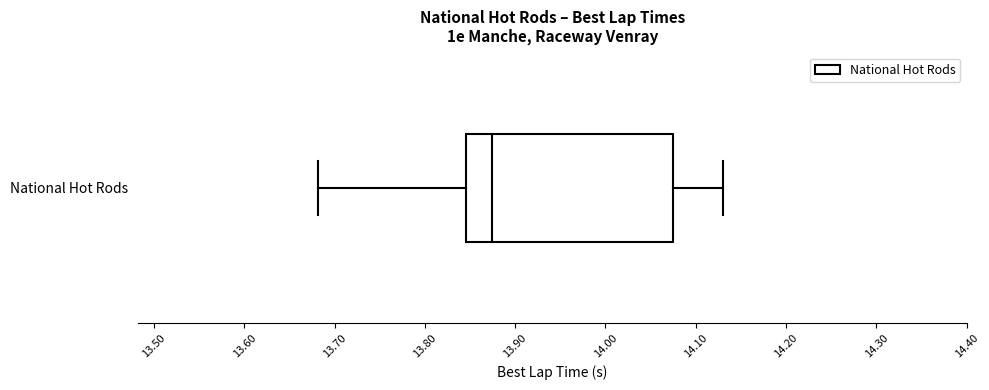

Where does the left whisker of the box for National Hot Rods end on the x-axis? The values are not printed on the chart, so give them approximately, as read against the axis.

13.68